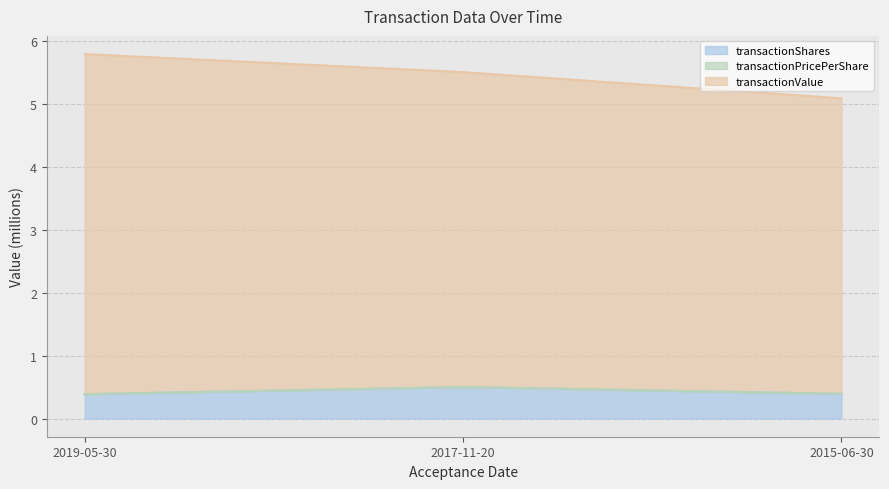

How many lines are shown in the chart?

3